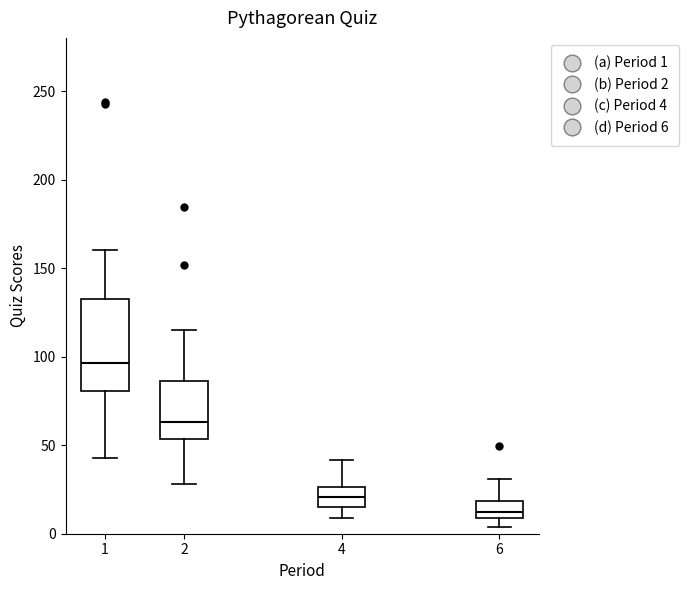

Where is the upper edge of the box at x = 1 on the y-axis? The values are not printed on the chart, so give them approximately, as read against the axis.

135